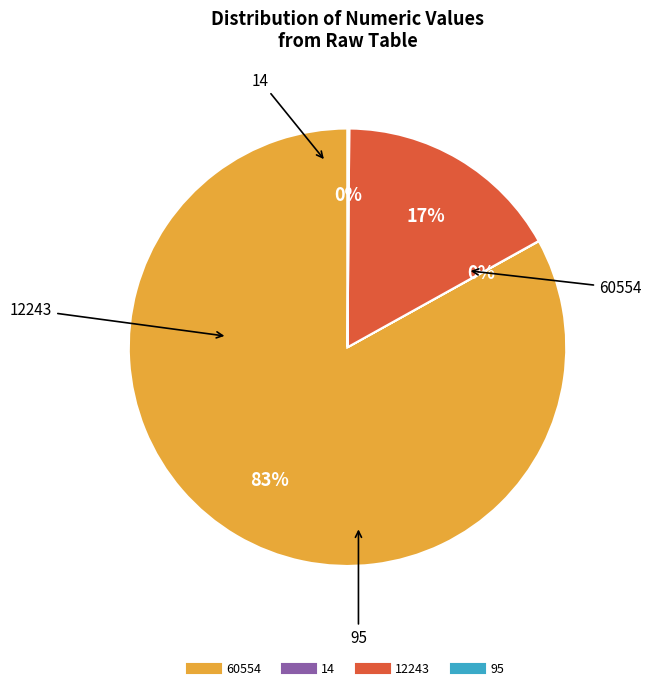

Does any single category account for the majority?

Yes